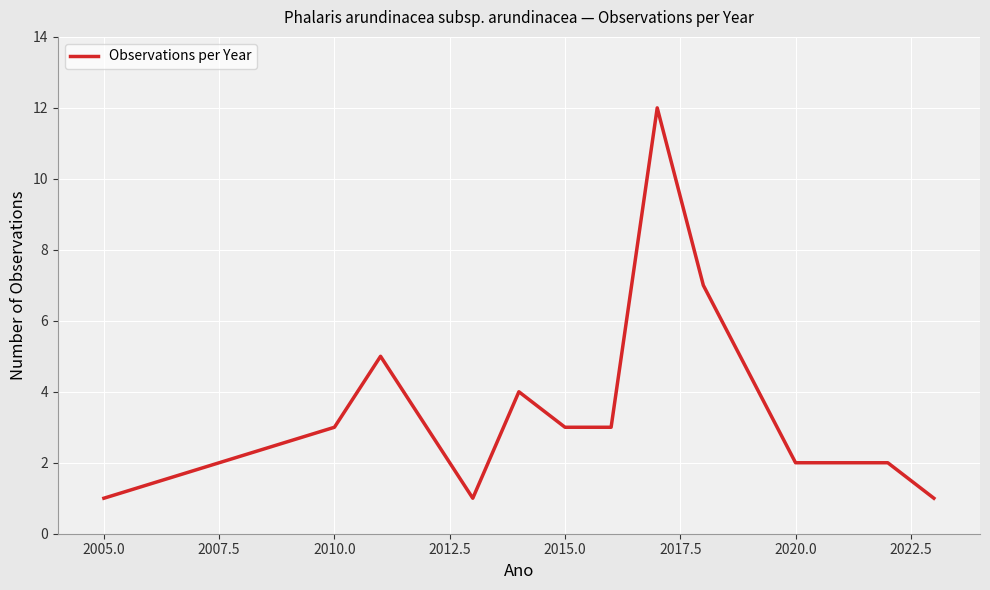

What is the greatest value displayed?

12